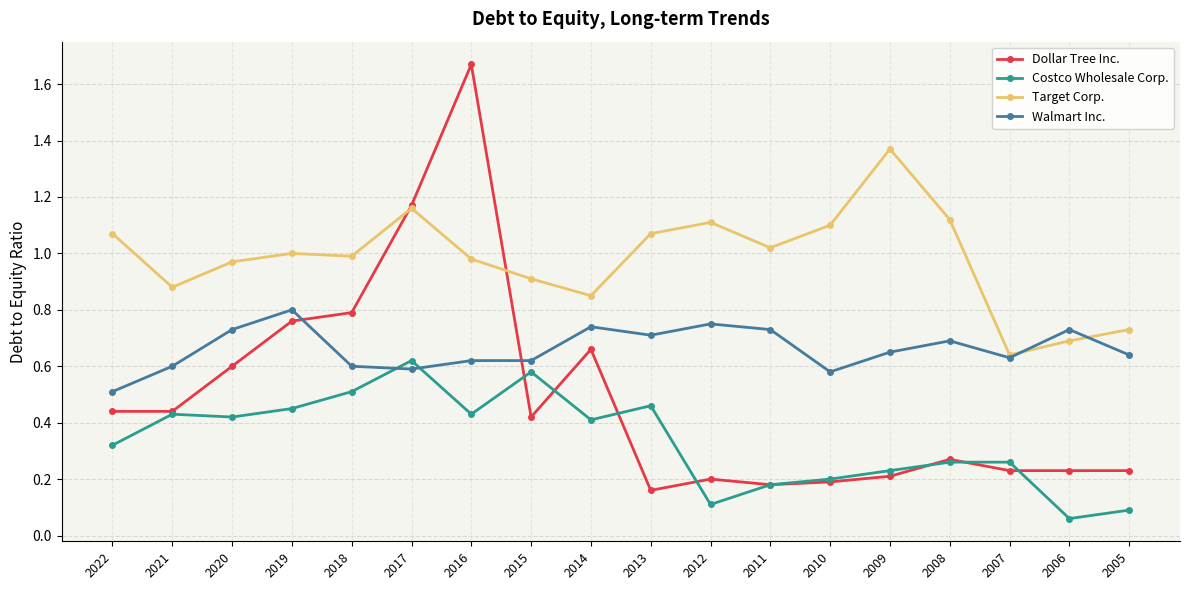

At which category does Walmart Inc. reach its first local peak?

2019